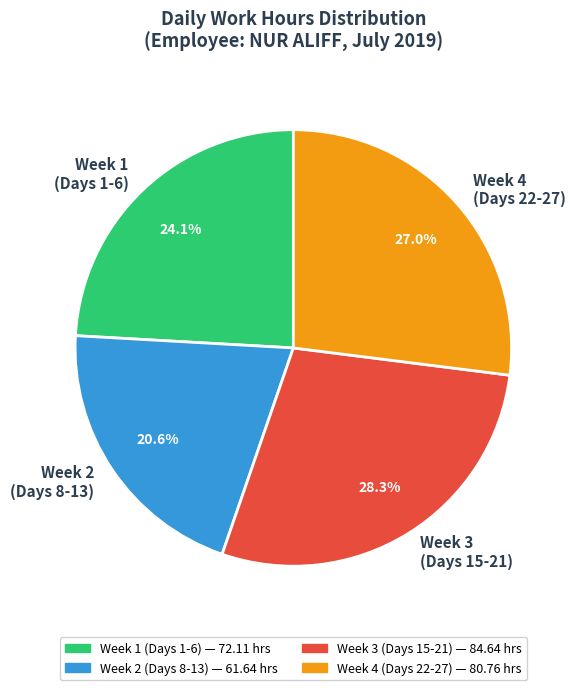

Which category has the biggest portion of the pie?

Week 3 (Days 15-21)